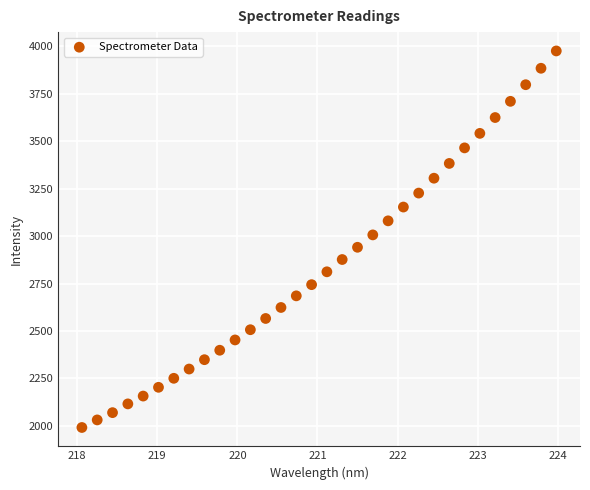

What is the range of X values (max minus min)?

5.9